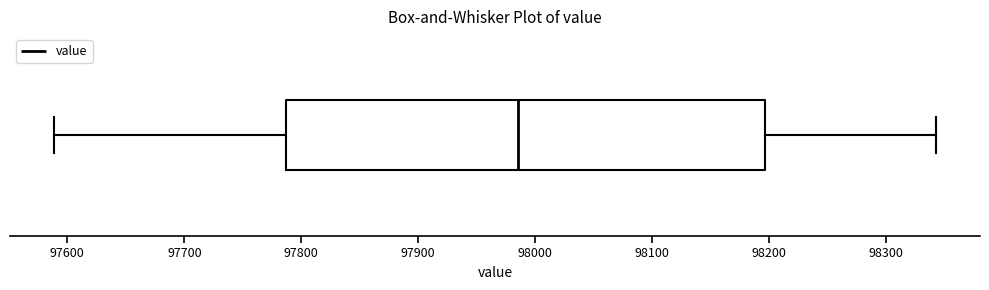

Read this box plot against the x-axis: the position of the median line, the range covered by the box, and the ends of both whiskers. The values are not printed on the chart, so give them approximately, as read against the axis.

median 97990, box 97790 to 98200, whiskers 97590 to 98340